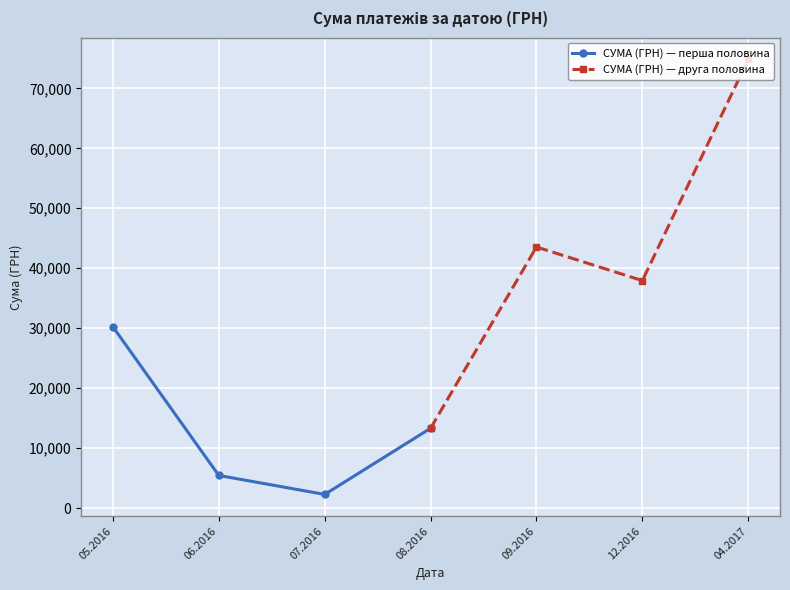

What is the smallest value displayed?

2298.8